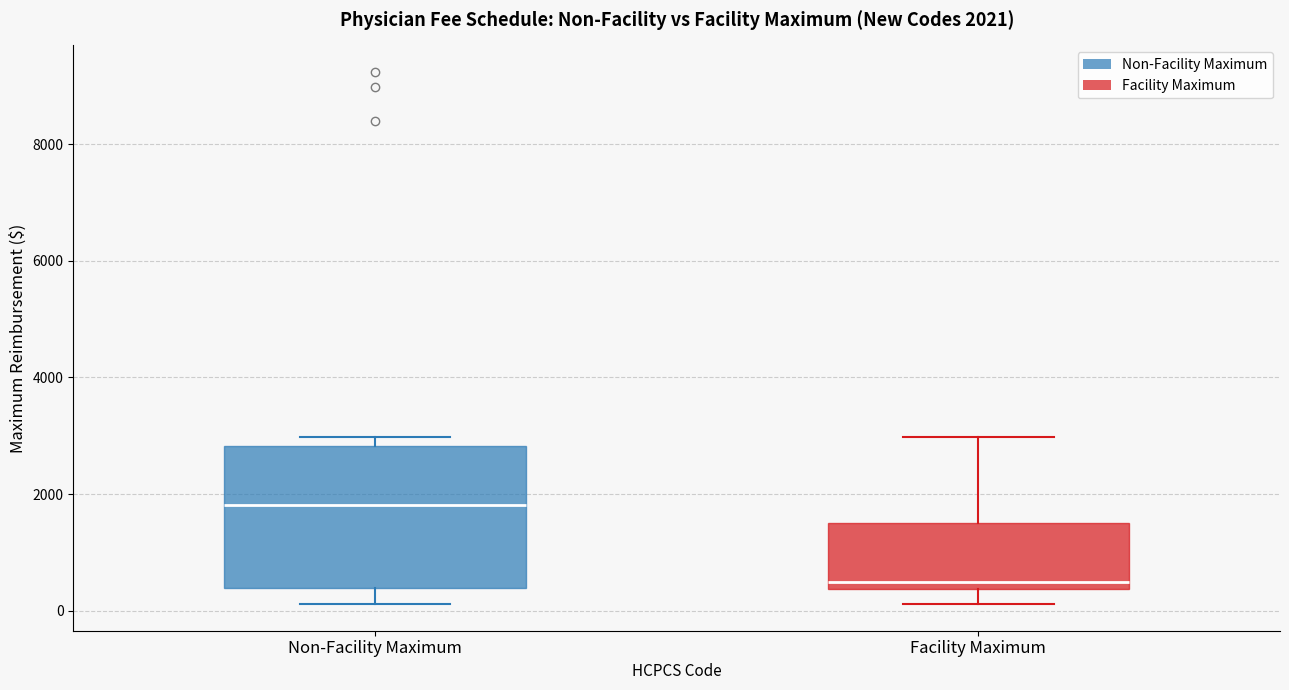

Which box has the lowest median line?

Facility Maximum